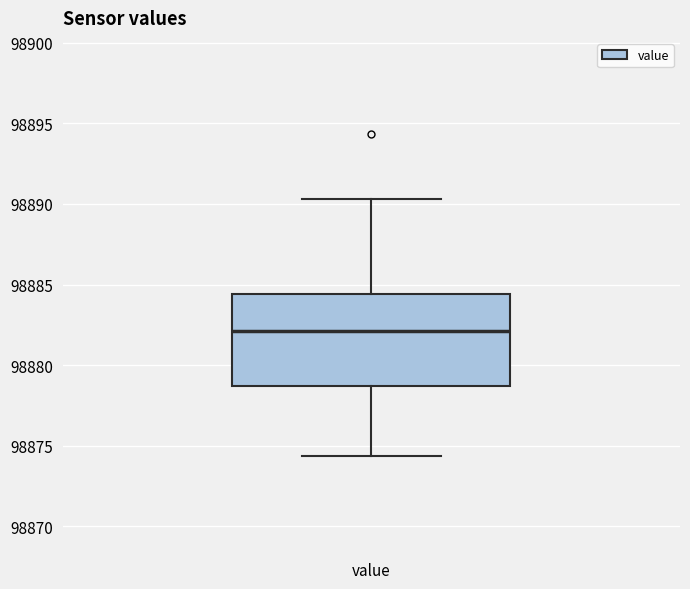

Where does the upper whisker of the box for value end on the y-axis? The values are not printed on the chart, so give them approximately, as read against the axis.

98890.5